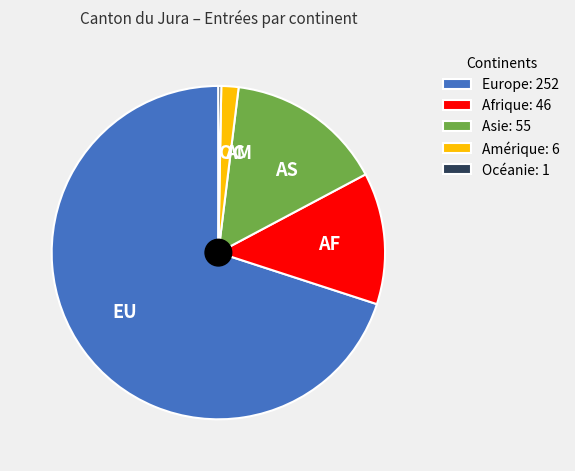

Is Afrique: 46 the majority of the pie?

No